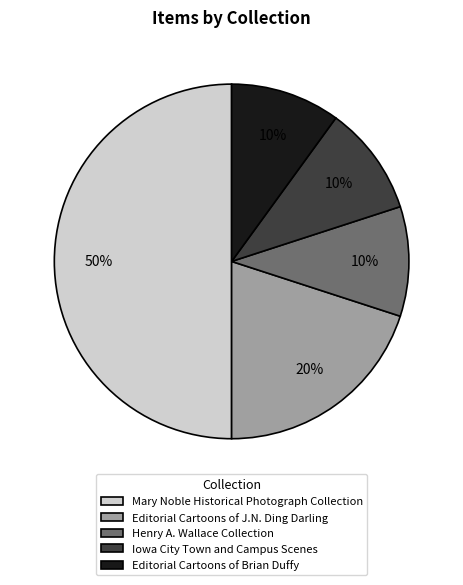

Is the sum of Editorial Cartoons of Brian Duffy and Iowa City Town and Campus Scenes greater than half?

No